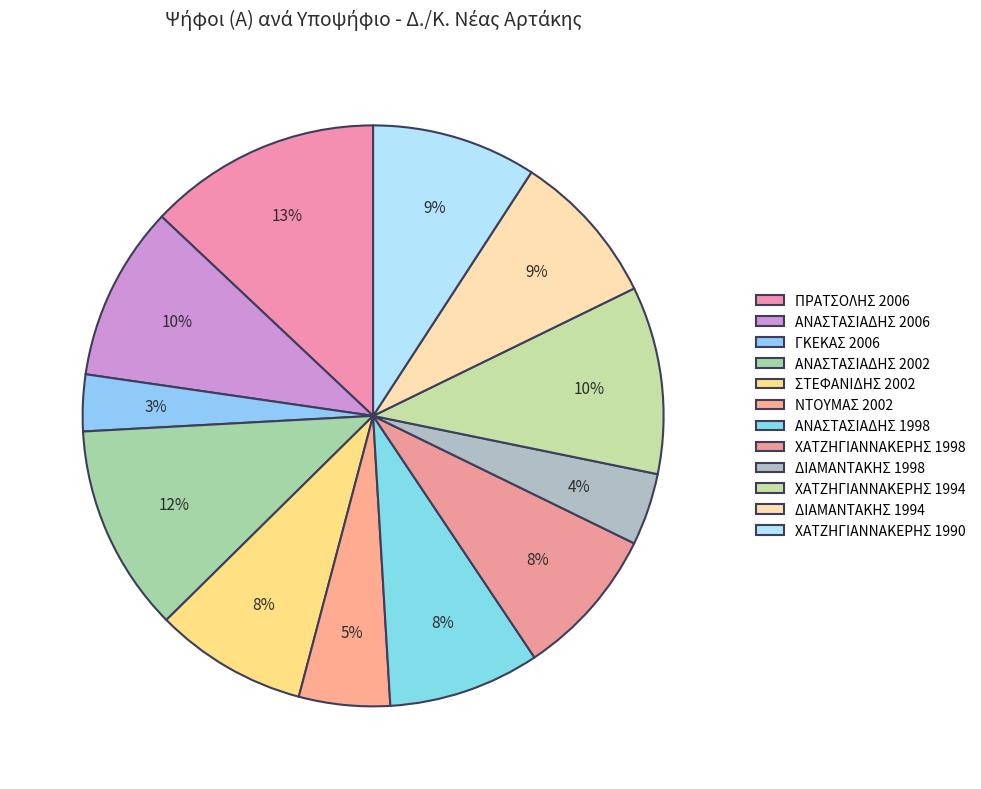

To the nearest percent, what is the combined percentage of ΔΙΑΜΑΝΤΑΚΗΣ 1994 and ΝΤΟΥΜΑΣ 2002?

14%